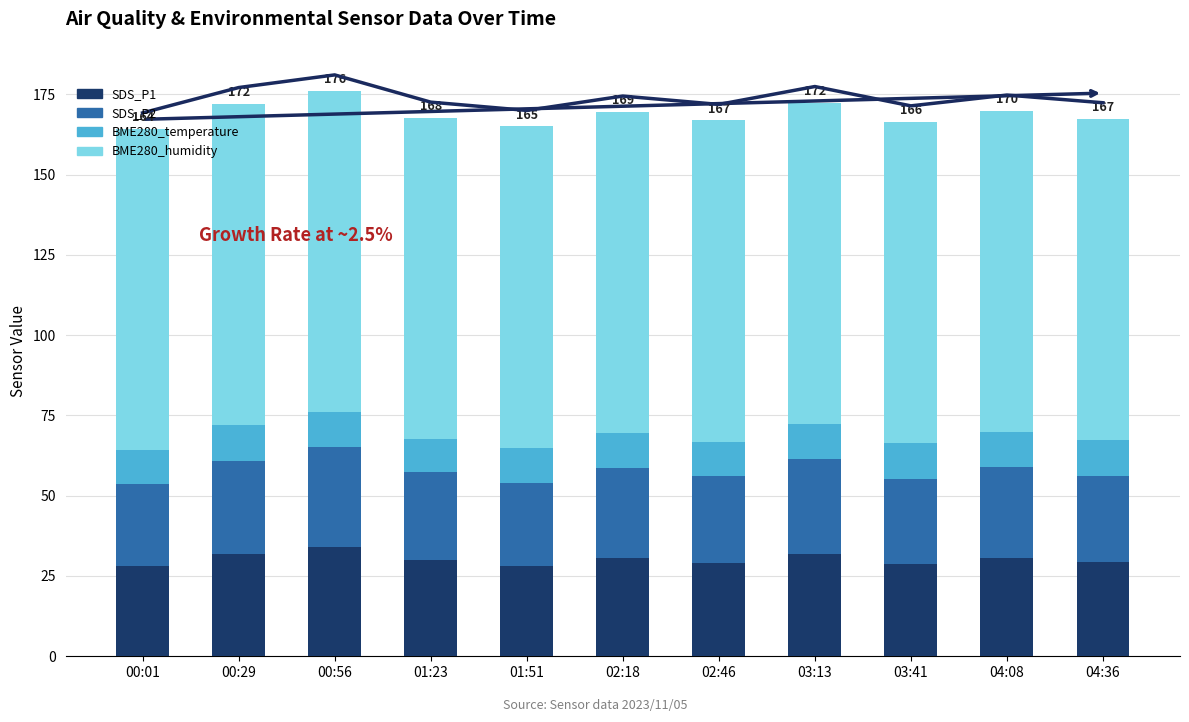

The BME280_humidity series shows 100.0 at 03:41. True or false?

True